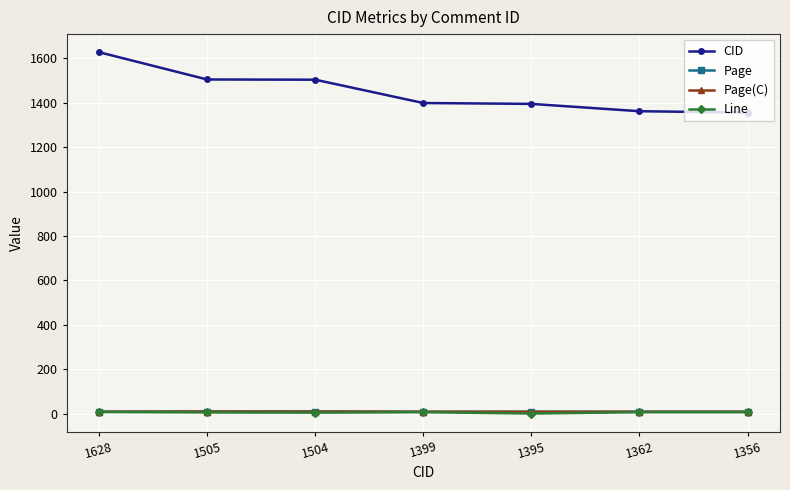

What is the sum of the CID values at 1505 and 1628?

3133.0